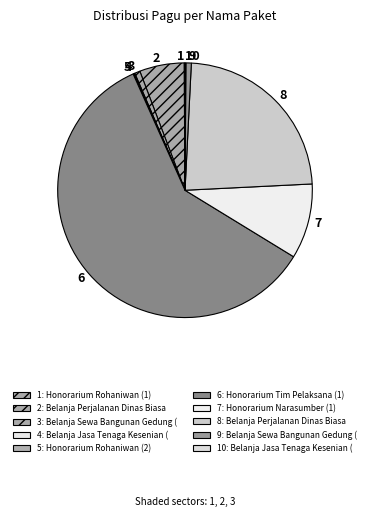

Is there any slice that represents more than half of the pie?

Yes